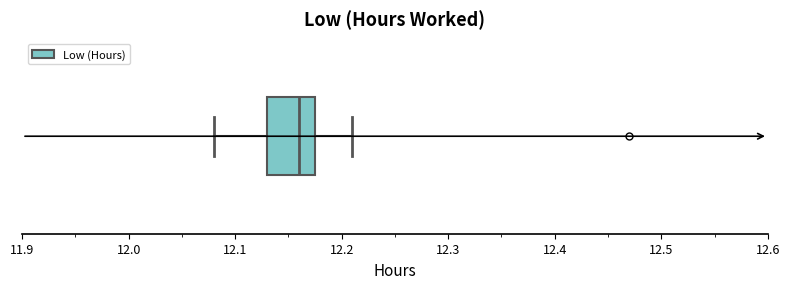

Where does the right whisker of the box end on the x-axis? The values are not printed on the chart, so give them approximately, as read against the axis.

12.21